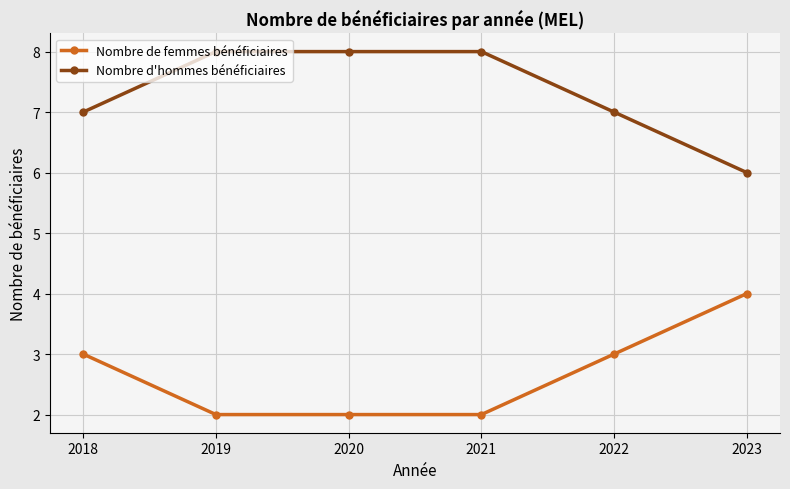

What is the sum of all Nombre d'hommes bénéficiaires values?

44